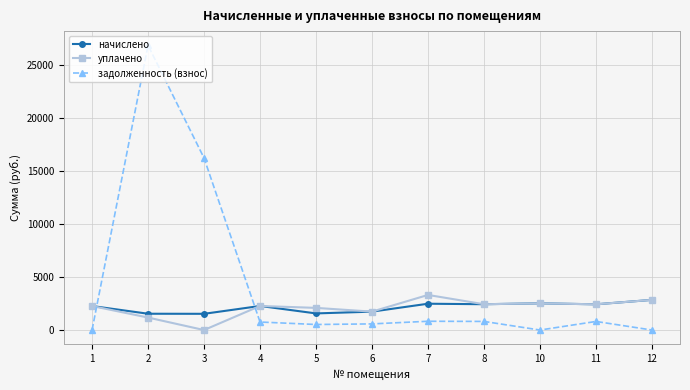

Between 2 and 11, which series saw the biggest shift?

задолженность (взнос)